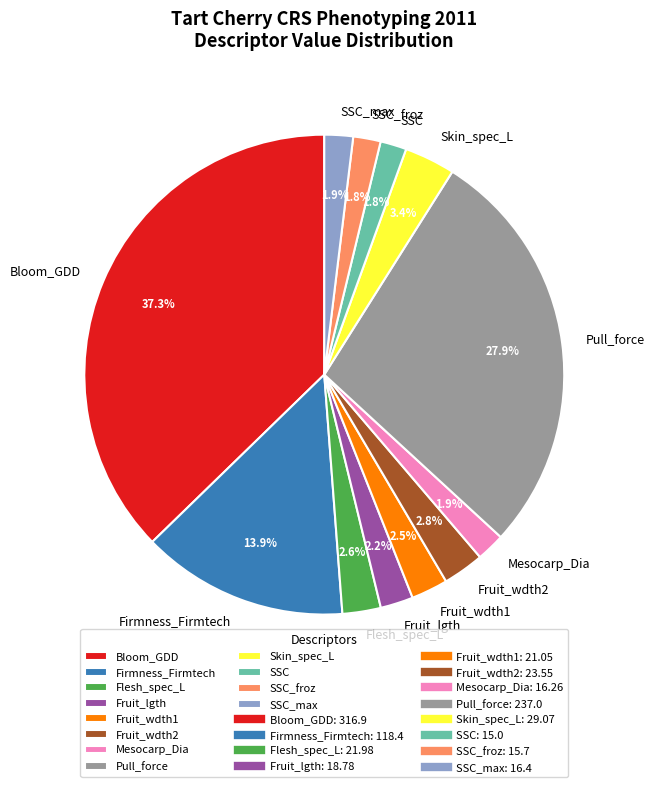

Does any single category account for the majority?

No